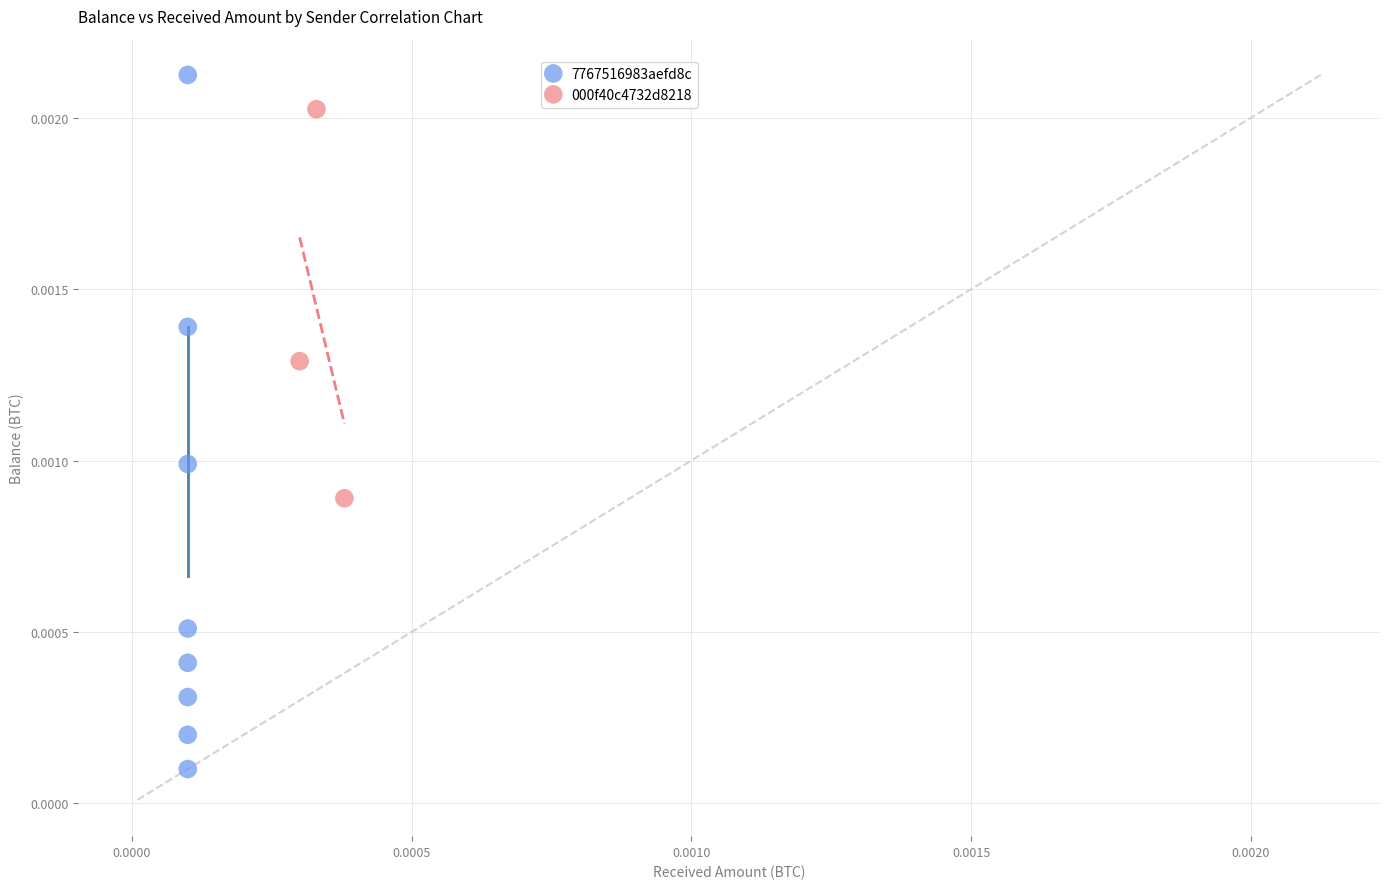

What are all the series names shown in the legend?

7767516983aefd8c, 000f40c4732d8218